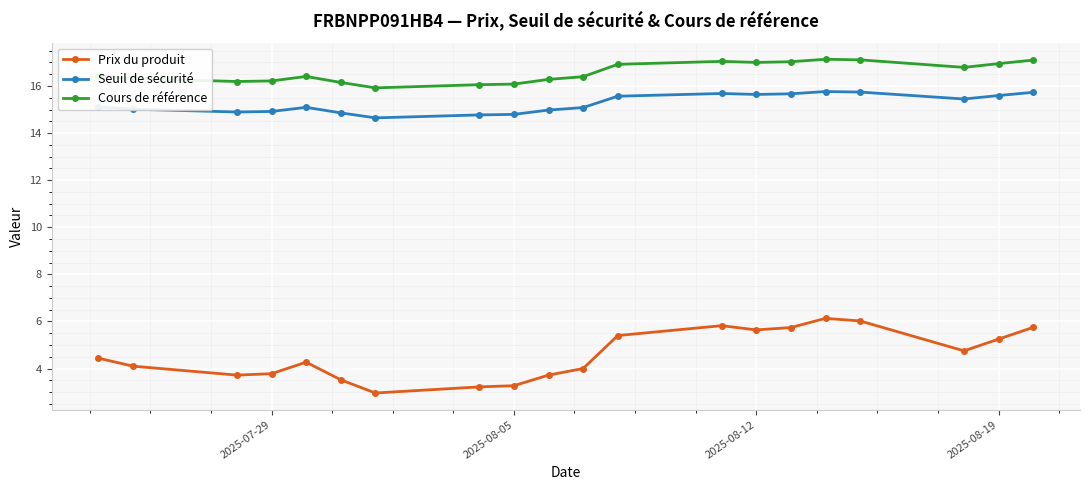

Does the chart have visible grid lines?

Yes